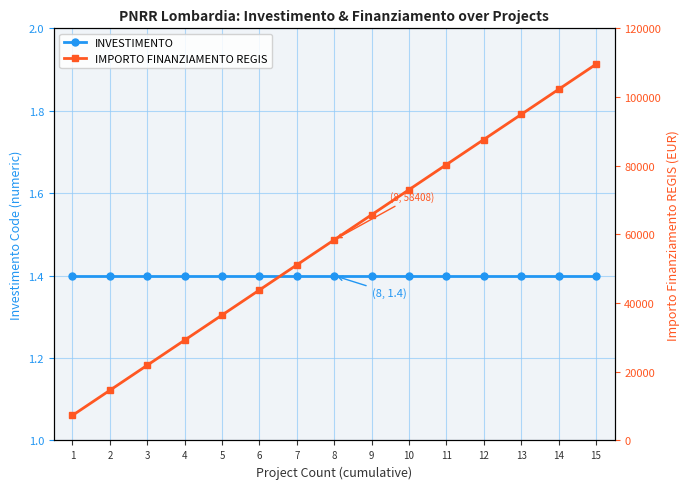

True or false: IMPORTO FINANZIAMENTO REGIS has a value of 94913.0 at 13.

True